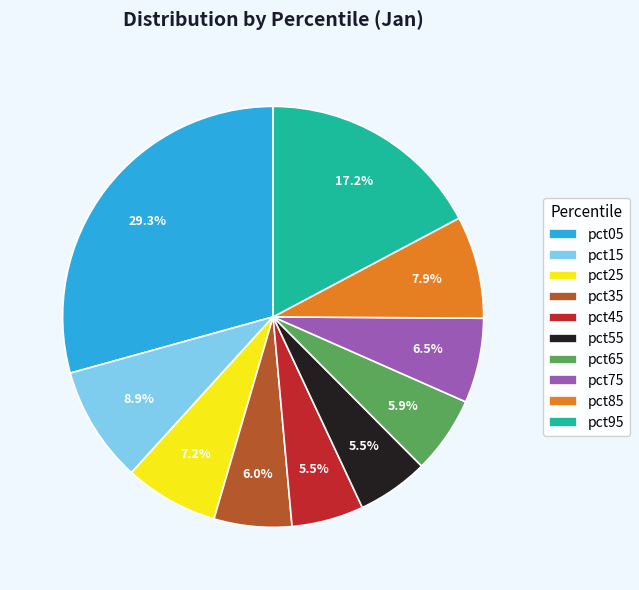

The pct65 slice represents 1% of the pie. True or false?

False